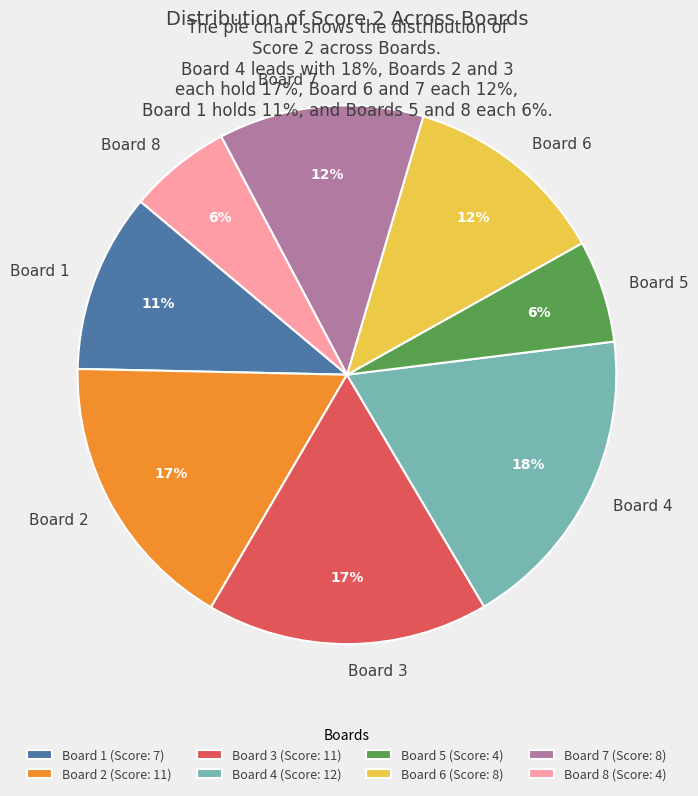

To the nearest percent, what portion does Board 1 represent?

11%